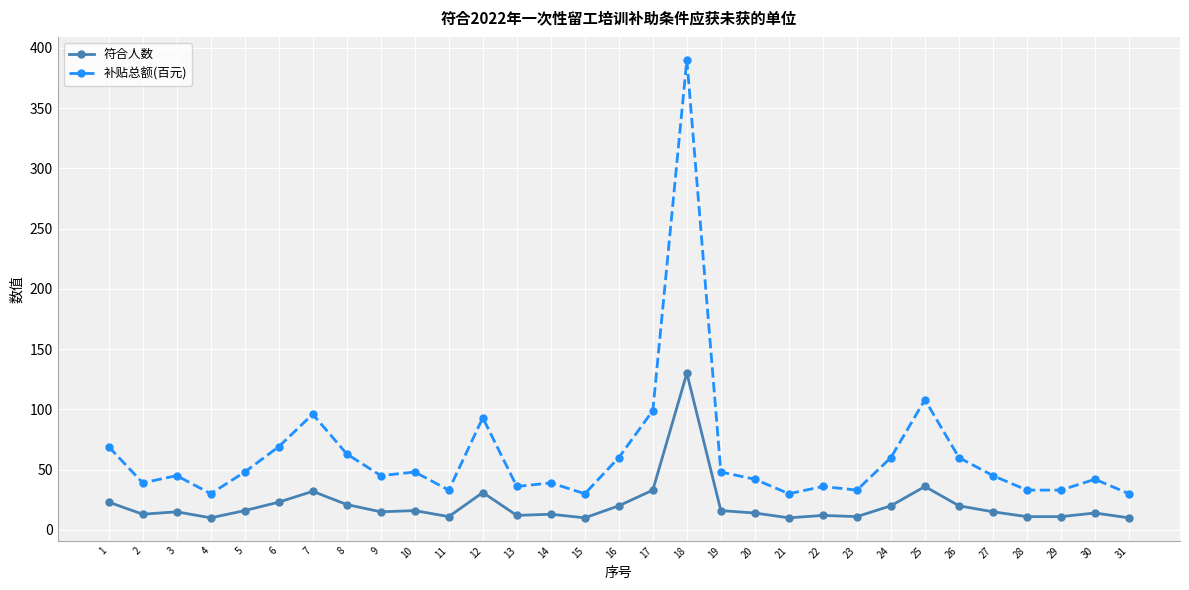

What is the sum of all 补贴总额(百元) values?

1932